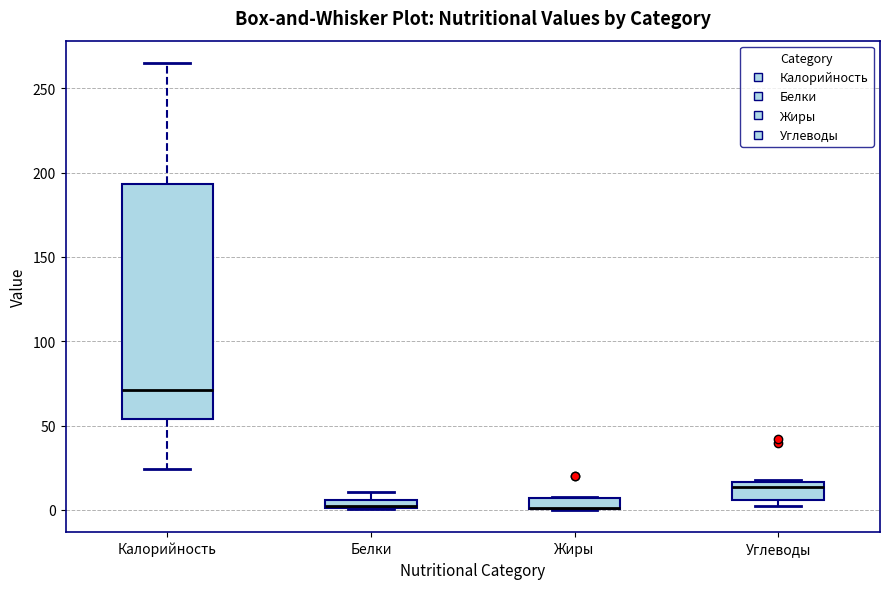

Where is the lower edge of the box for Жиры on the y-axis? The values are not printed on the chart, so give them approximately, as read against the axis.

0